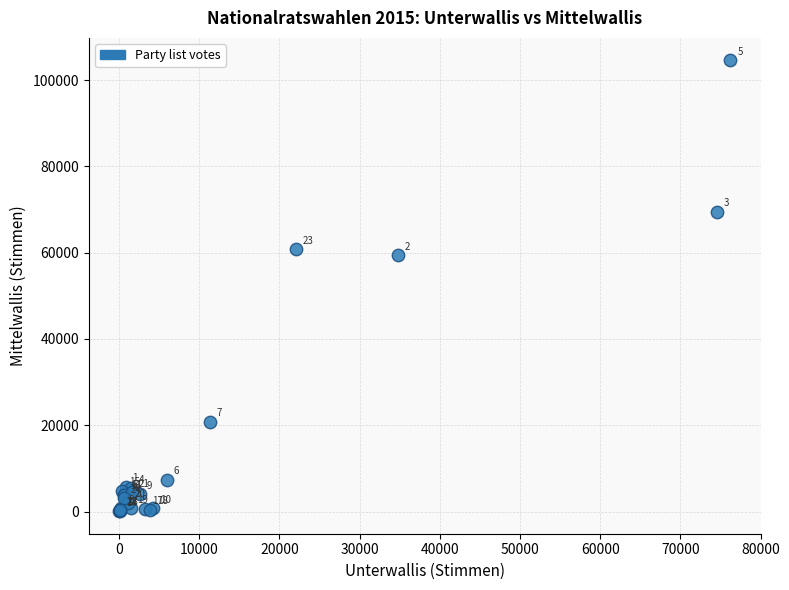

What Y value in the scatter plot is closest to 52310?

59336